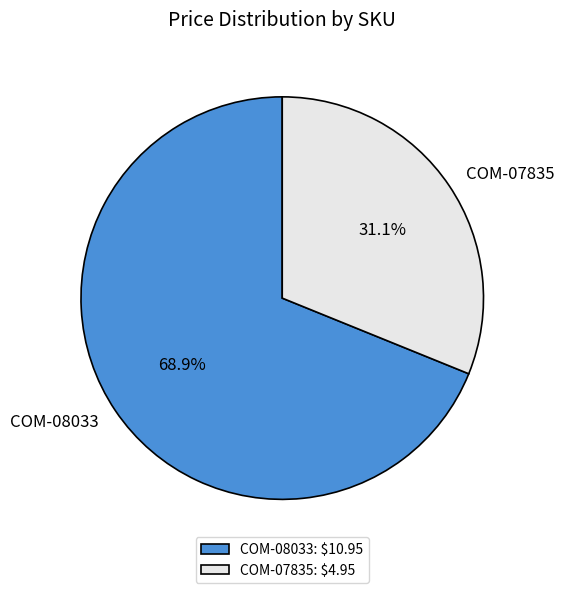

Does COM-07835 represent more than half of the total?

No